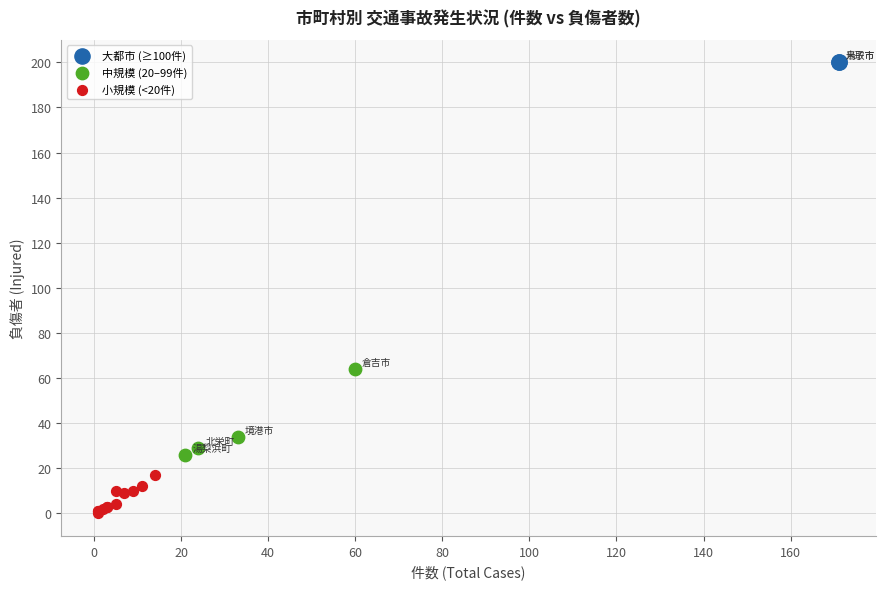

What are all the series names shown in the legend?

大都市 (≥100件), 中規模 (20–99件), 小規模 (<20件)